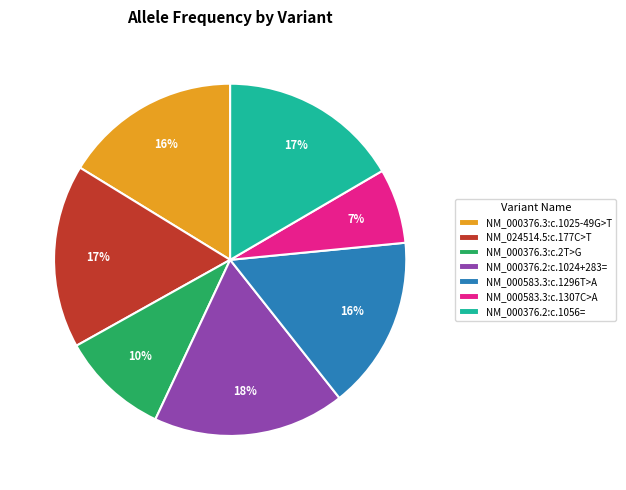

To the nearest percent, what is the difference between the largest and smallest slice percentages?

11%